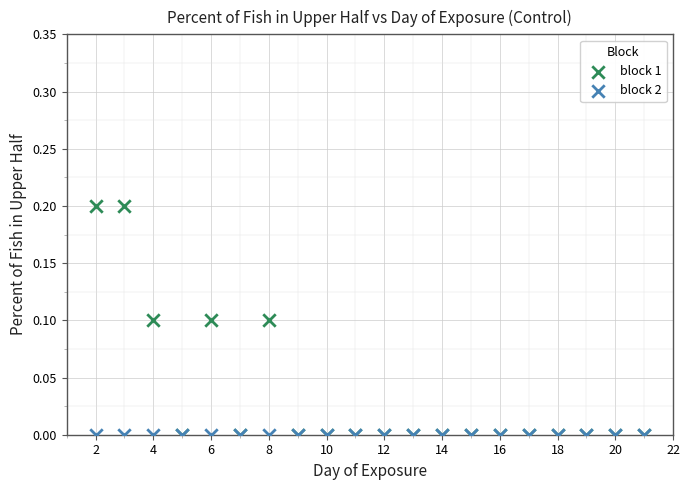

Which series reaches the maximum Y coordinate?

block 1